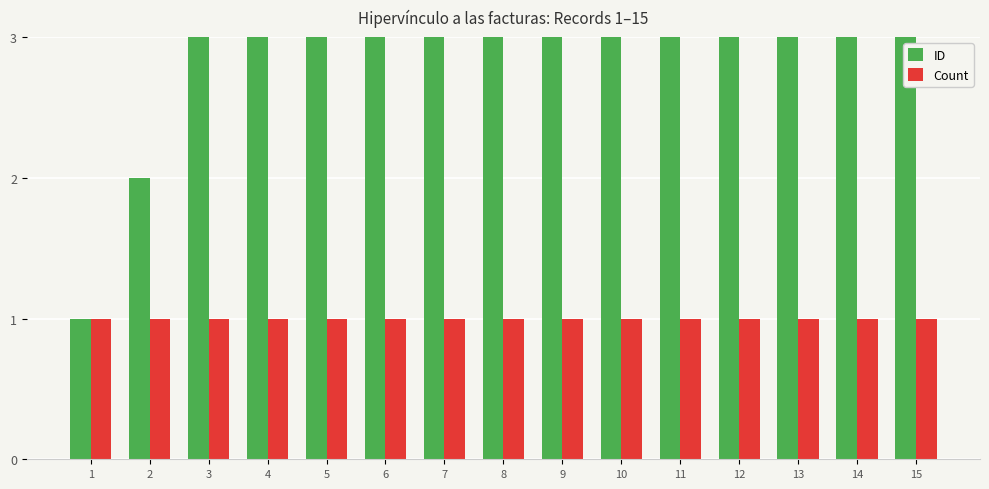

Which category has the lowest value across all series?

1